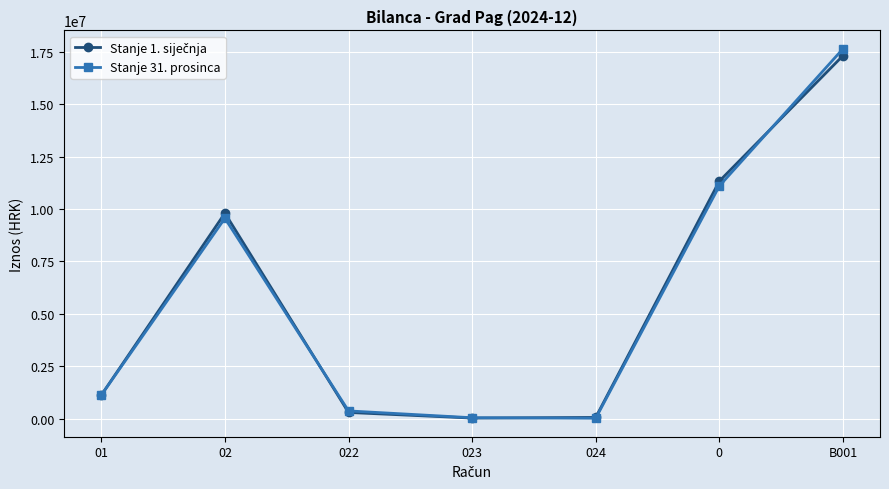

What is the value of the Stanje 31. prosinca point at the 2nd from the left?

9558326.1